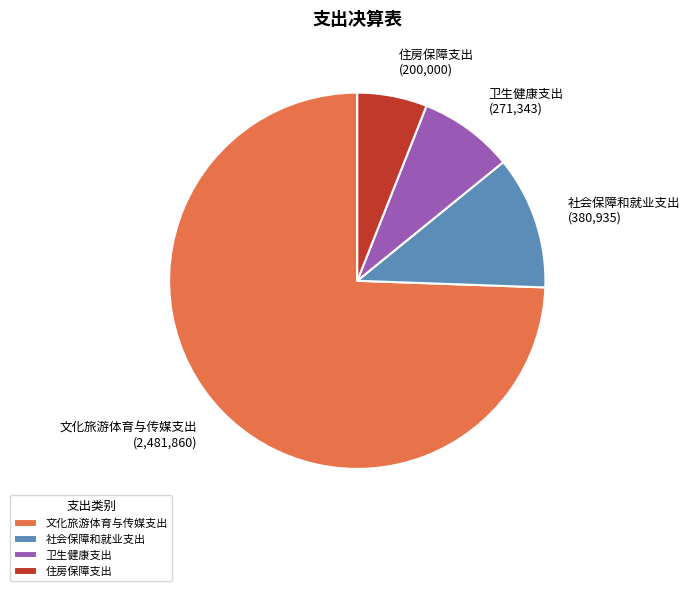

Which category accounts for the majority?

文化旅游体育与传媒支出